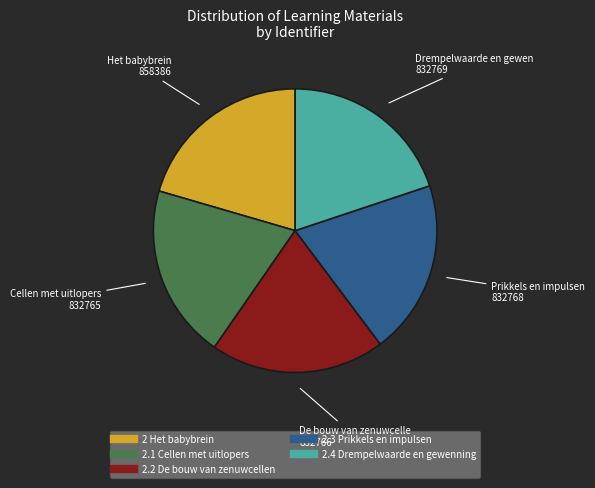

Does 2.4 Drempelwaarde en gewenning account for over 50% of the chart?

No